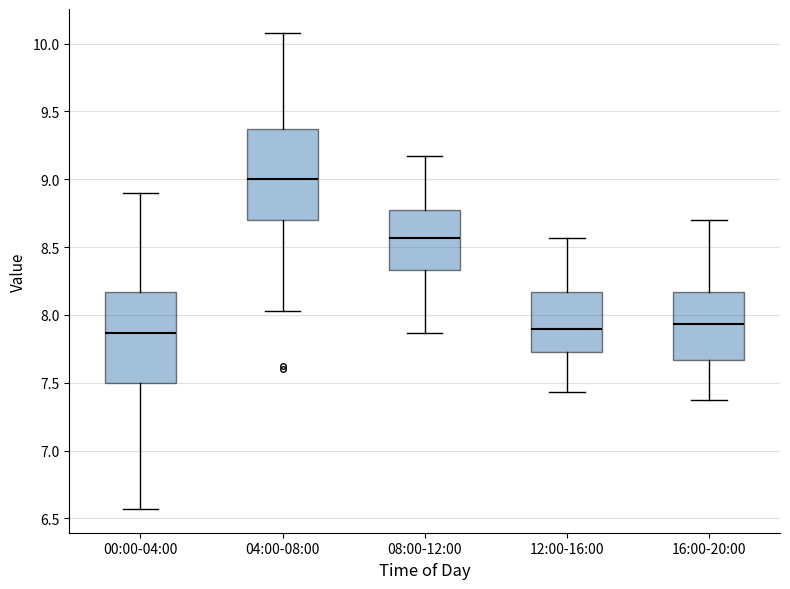

Where is the lower edge of the box for 04:00-08:00 on the y-axis? The values are not printed on the chart, so give them approximately, as read against the axis.

8.70